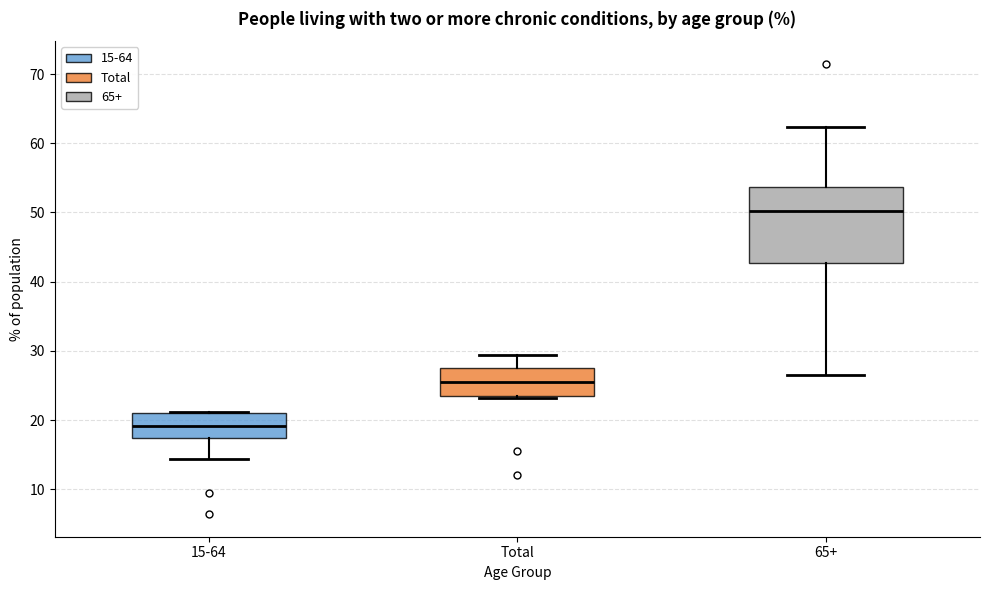

Which box's median line is the lowest?

15-64